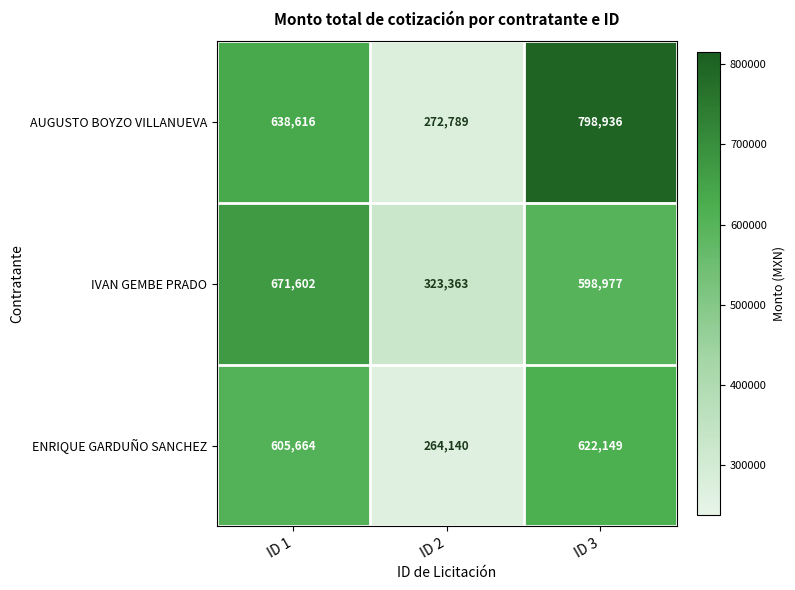

Reading left to right, list all the values displayed in this chart.

AUGUSTO BOYZO VILLANUEVA: 638616	272789	798936
IVAN GEMBE PRADO: 671602	323363	598977
ENRIQUE GARDUÑO SANCHEZ: 605664	264140	622149